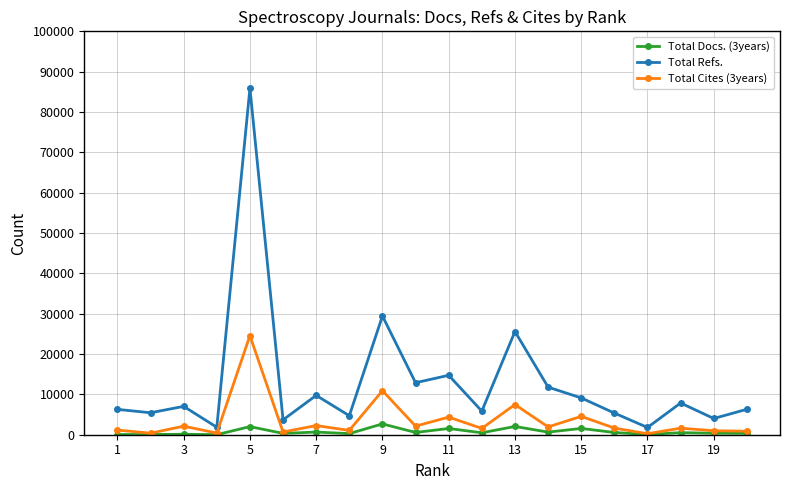

True or false: Total Refs. has more than 0 points higher than both neighbors.

True